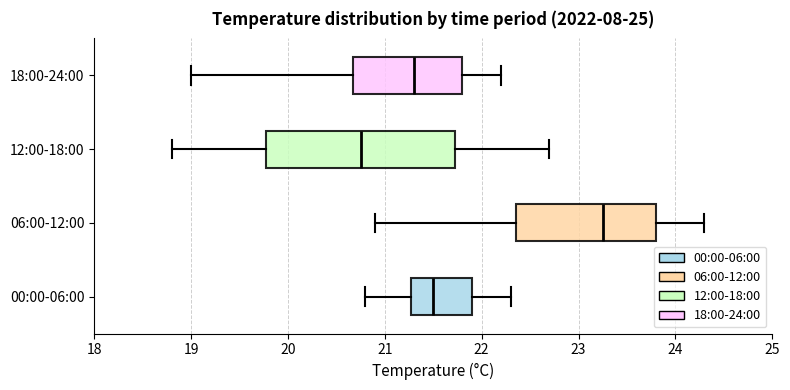

Reading bottom to top, transcribe this box plot: for each box, give where its median line is, the range the box spans, and where its two whiskers end, as read against the x-axis. The values are not printed on the chart, so give them approximately, as read against the axis.

00:00-06:00: median 21.5, box 21.3 to 21.9, whiskers 20.8 to 22.3
06:00-12:00: median 23.3, box 22.4 to 23.8, whiskers 20.9 to 24.3
12:00-18:00: median 20.8, box 19.8 to 21.7, whiskers 18.8 to 22.7
18:00-24:00: median 21.3, box 20.7 to 21.8, whiskers 19.0 to 22.2